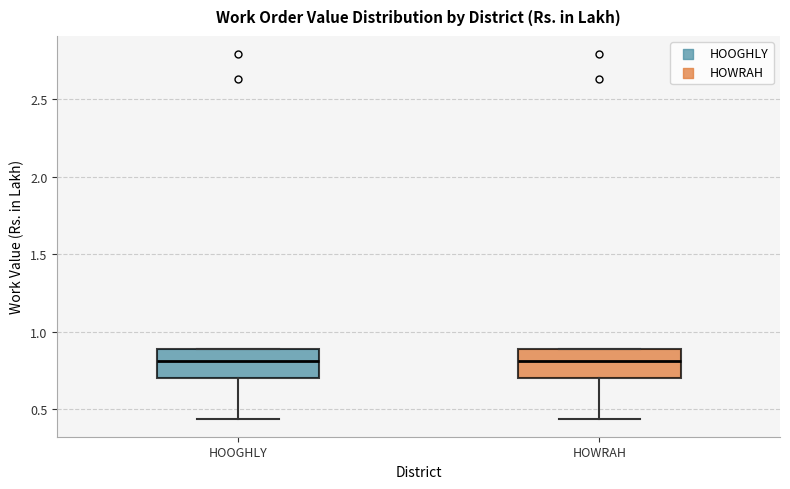

Where is the upper edge of the box for HOWRAH on the y-axis? The values are not printed on the chart, so give them approximately, as read against the axis.

0.90